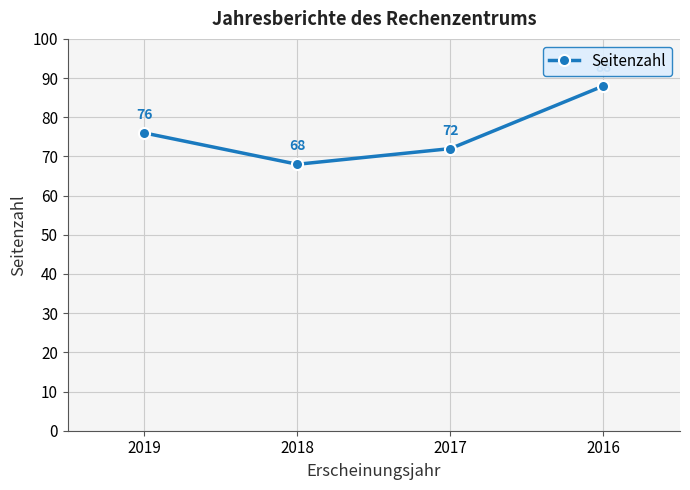

What is the maximum value shown in the chart?

88